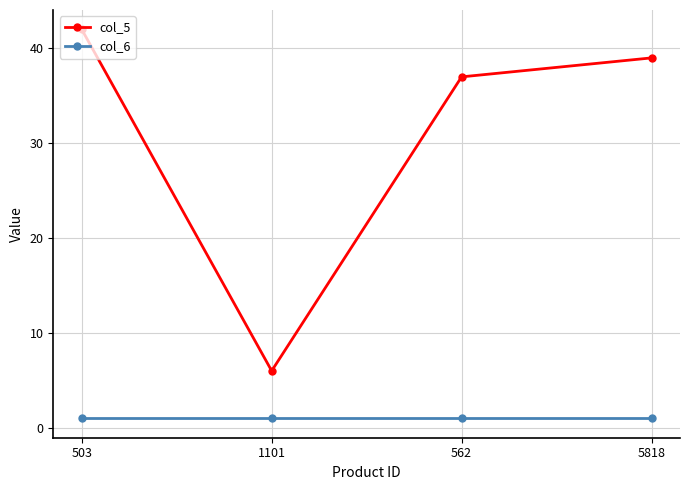

Does the chart have visible grid lines?

Yes